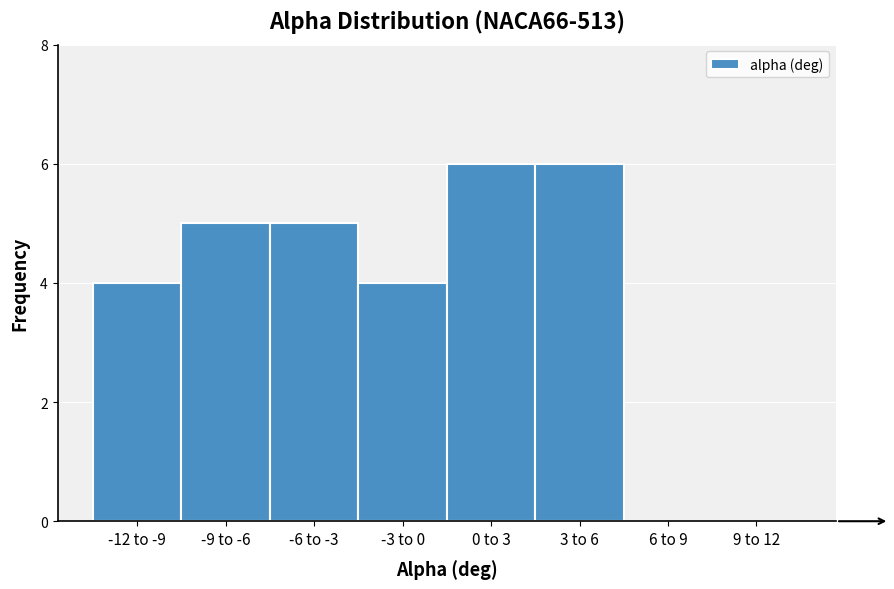

Reading left to right, list all the values displayed in this chart.

-12 to -9=4	-9 to -6=5	-6 to -3=5	-3 to 0=4	0 to 3=6	3 to 6=6	6 to 9=0	9 to 12=0